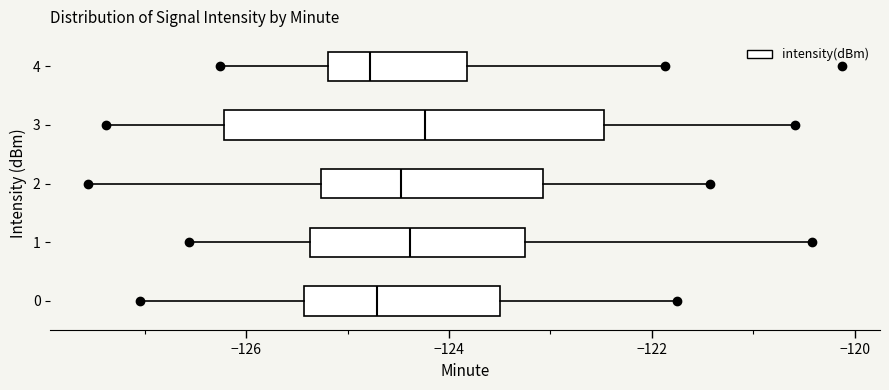

Where is the right edge of the box at y = 4 on the x-axis? The values are not printed on the chart, so give them approximately, as read against the axis.

-123.8